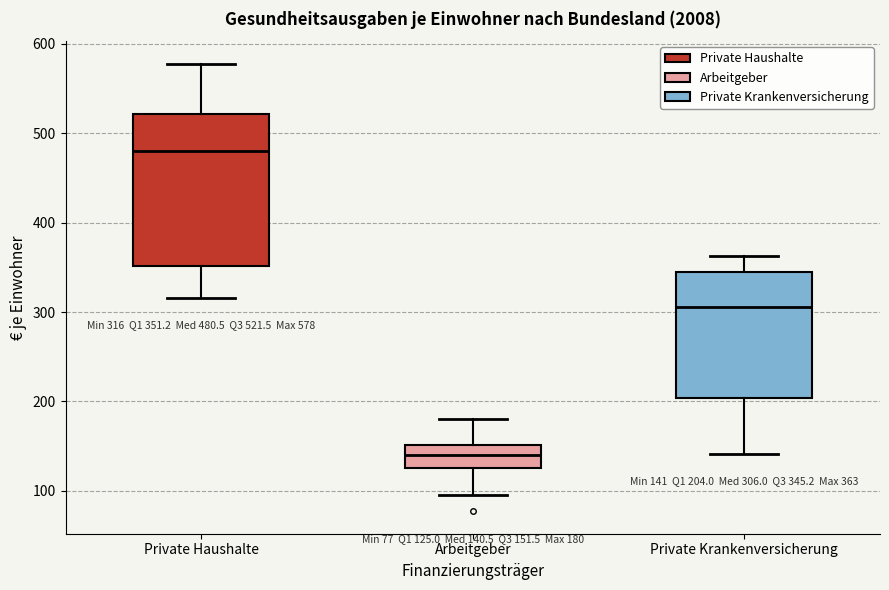

Which box's median line is the highest?

Private Haushalte